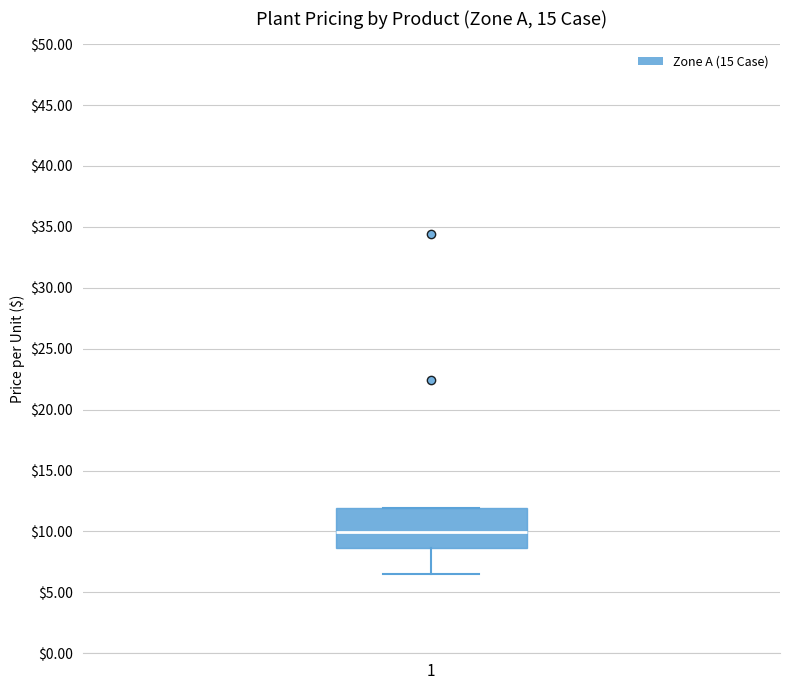

Read this box plot against the y-axis: the position of the median line, the range covered by the box, and the ends of both whiskers. The values are not printed on the chart, so give them approximately, as read against the axis.

median 10.0, box 8.5 to 12.0, whiskers 6.5 to 12.0